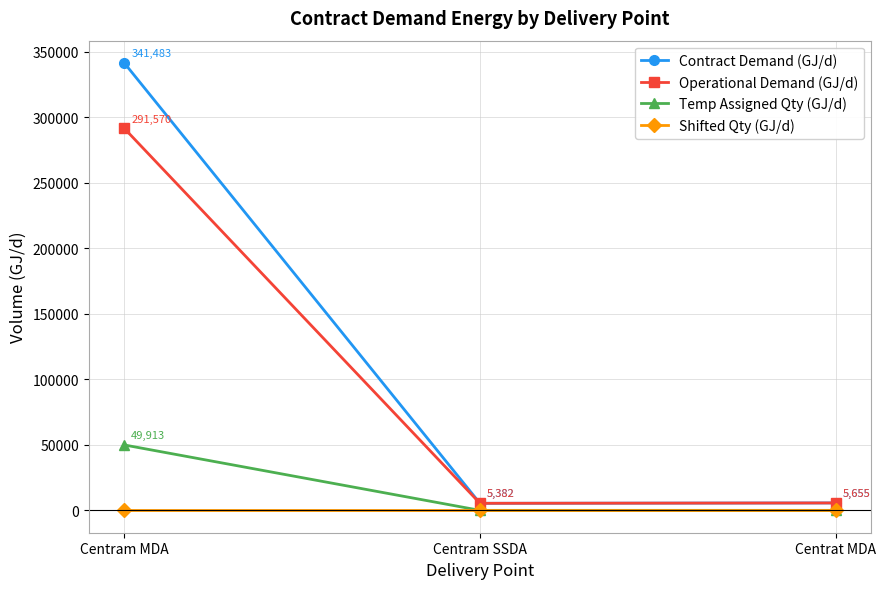

List the labels in order of Operational Demand (GJ/d) value, smallest first.

Centram SSDA, Centrat MDA, Centram MDA